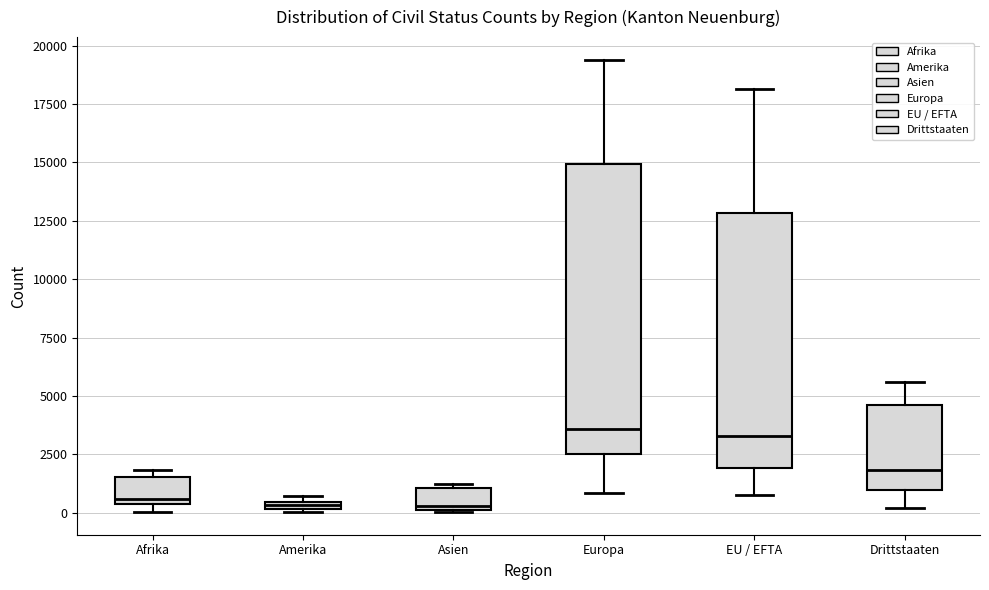

Where does the upper whisker of the box for EU / EFTA end on the y-axis? The values are not printed on the chart, so give them approximately, as read against the axis.

18000